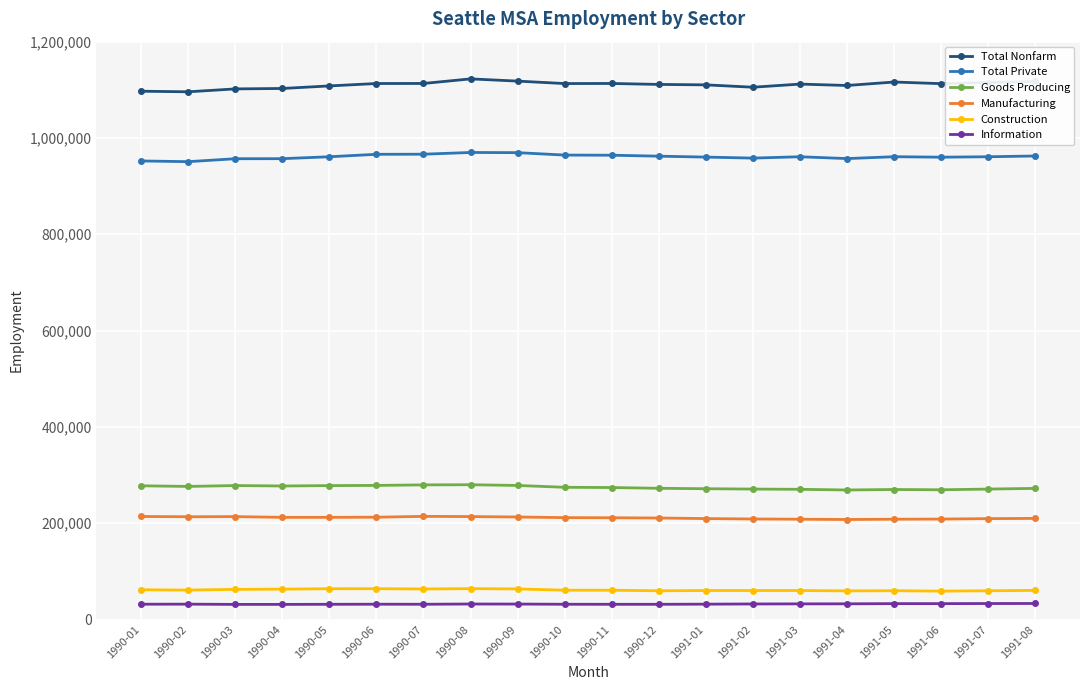

True or false: Construction has more than 1 interior local peaks.

True